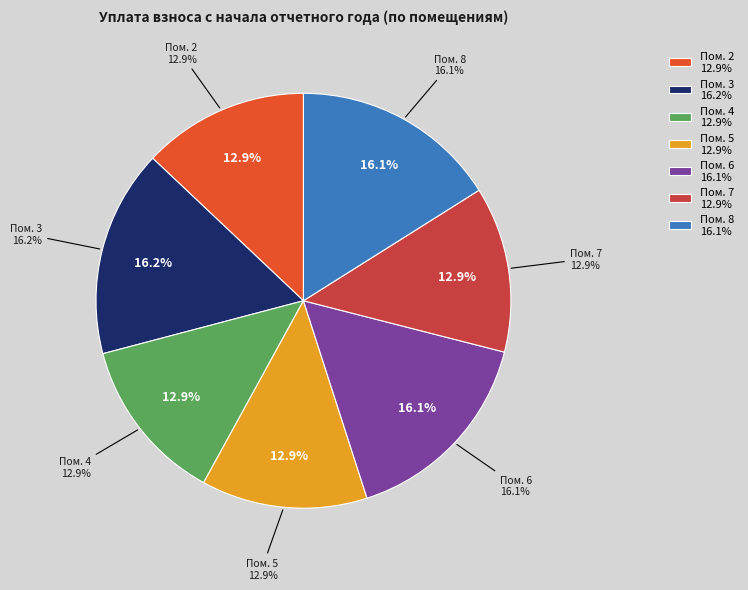

Do 3 and 2 together represent more than half of the pie?

No